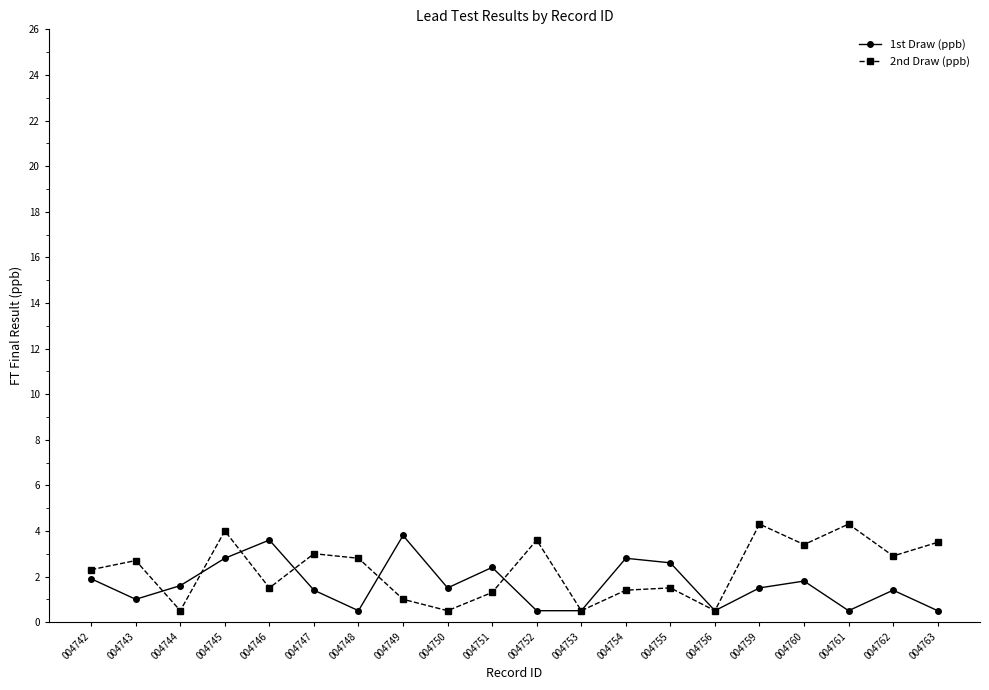

What is the maximum value shown in the chart?

4.3